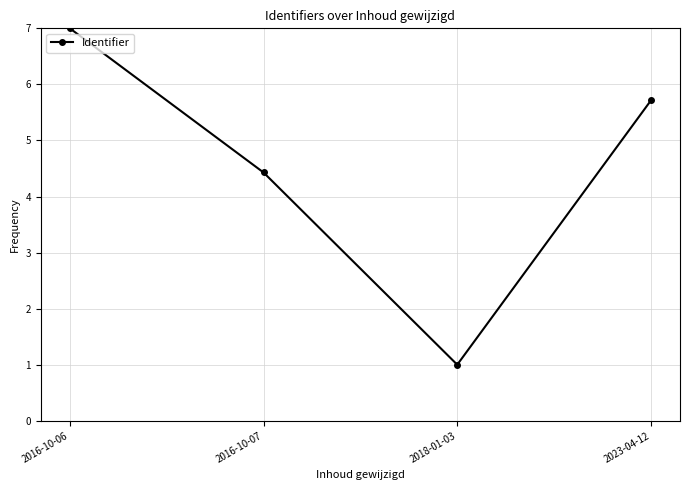

What is the value of the 4th point from the left?

5.7